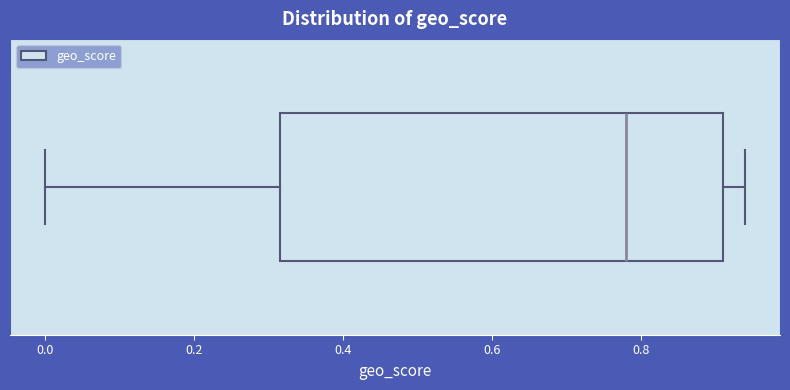

Read this box plot against the x-axis: the position of the median line, the range covered by the box, and the ends of both whiskers. The values are not printed on the chart, so give them approximately, as read against the axis.

median 0.78, box 0.32 to 0.92, whiskers 0.00 to 0.94